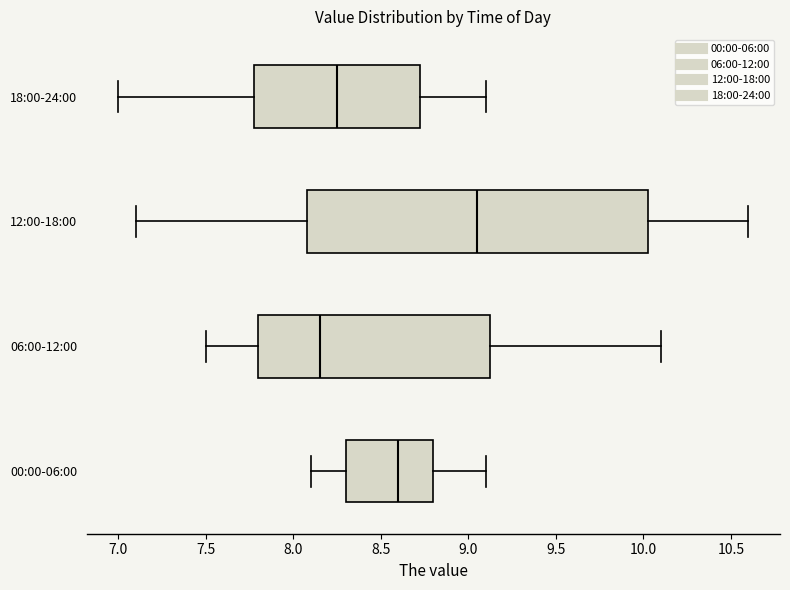

Reading bottom to top, read every box against the x-axis: the position of its median line, the range the box covers, and the ends of its whiskers. The values are not printed on the chart, so give them approximately, as read against the axis.

00:00-06:00: median 8.60, box 8.30 to 8.80, whiskers 8.10 to 9.10
06:00-12:00: median 8.15, box 7.80 to 9.15, whiskers 7.50 to 10.10
12:00-18:00: median 9.05, box 8.10 to 10.05, whiskers 7.10 to 10.60
18:00-24:00: median 8.25, box 7.80 to 8.75, whiskers 7.00 to 9.10